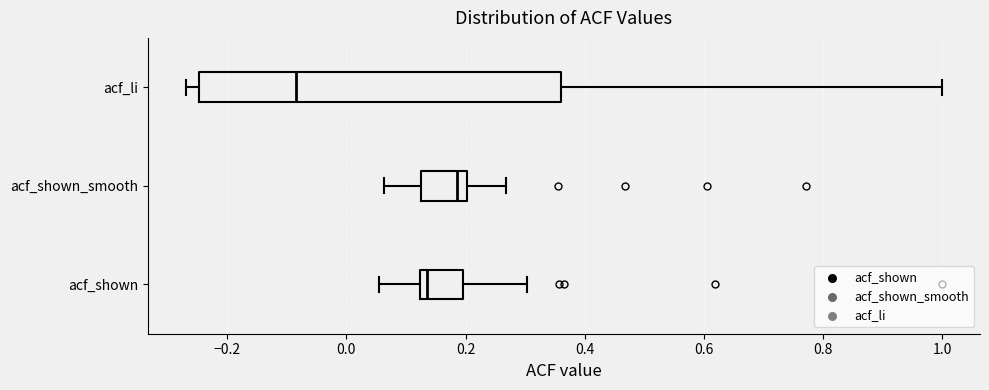

Reading bottom to top, transcribe this box plot: for each box, give where its median line is, the range the box spans, and where its two whiskers end, as read against the x-axis. The values are not printed on the chart, so give them approximately, as read against the axis.

acf_shown: median 0.14, box 0.12 to 0.20, whiskers 0.06 to 0.30
acf_shown_smooth: median 0.18, box 0.12 to 0.20, whiskers 0.06 to 0.26
acf_li: median -0.08, box -0.24 to 0.36, whiskers -0.26 to 1.00